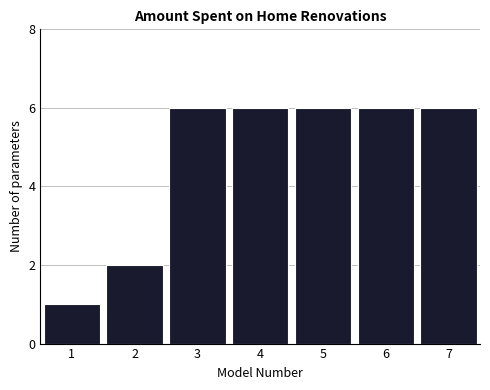

Reading left to right, list all the values displayed in this chart.

1	2	6	6	6	6	6